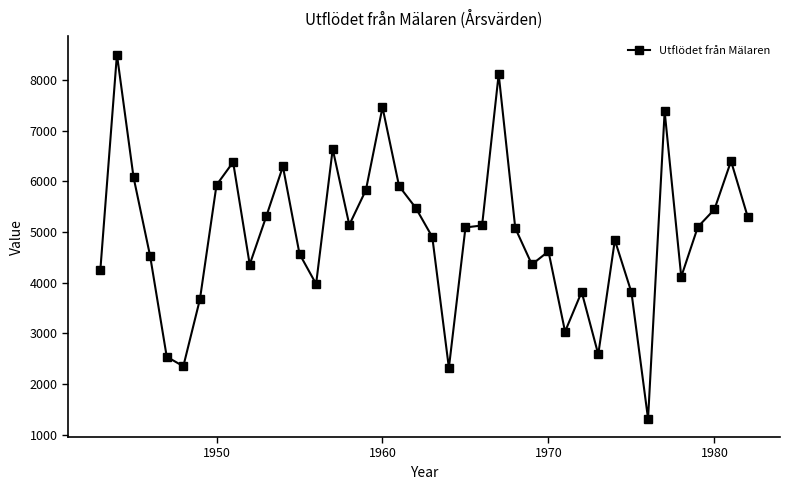

What is the average value?

4949.0